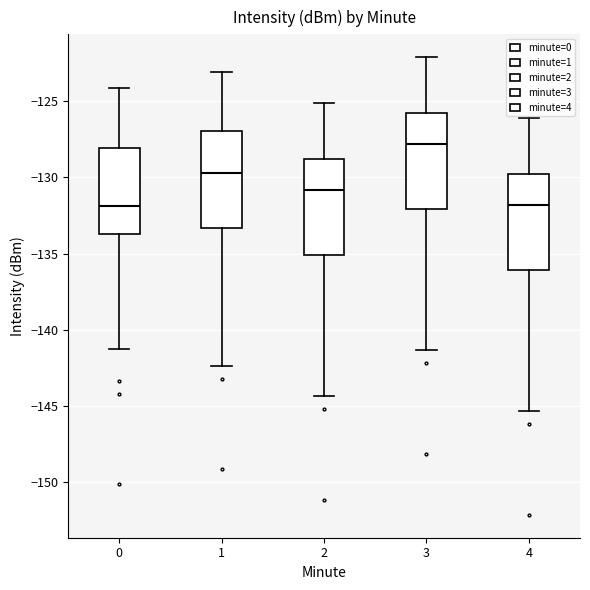

Reading left to right, read every box against the y-axis: the position of its median line, the range the box covers, and the ends of its whiskers. The values are not printed on the chart, so give them approximately, as read against the axis.

0: median -132.0, box -133.5 to -128.0, whiskers -141.5 to -124.0
1: median -129.5, box -133.5 to -127.0, whiskers -142.5 to -123.0
2: median -131.0, box -135.0 to -129.0, whiskers -144.5 to -125.0
3: median -128.0, box -132.0 to -126.0, whiskers -141.5 to -122.0
4: median -132.0, box -136.0 to -130.0, whiskers -145.5 to -126.0